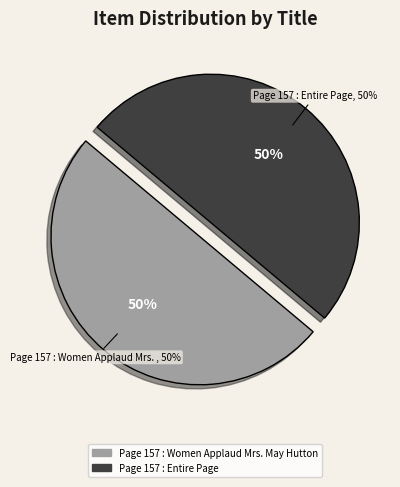

What percentage is the Page 157 : Women Applaud Mrs. May Hutton slice, to the nearest percent?

50%